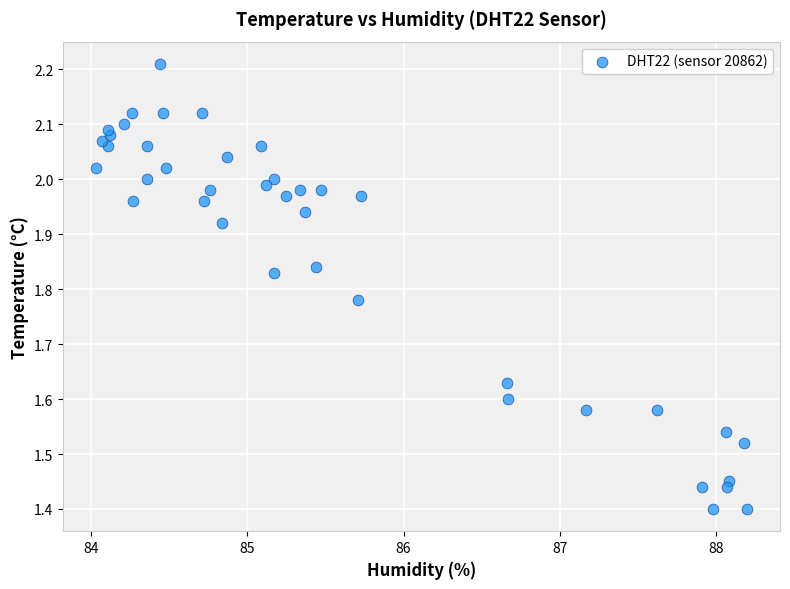

What is the range of Y values (max minus min)?

0.8